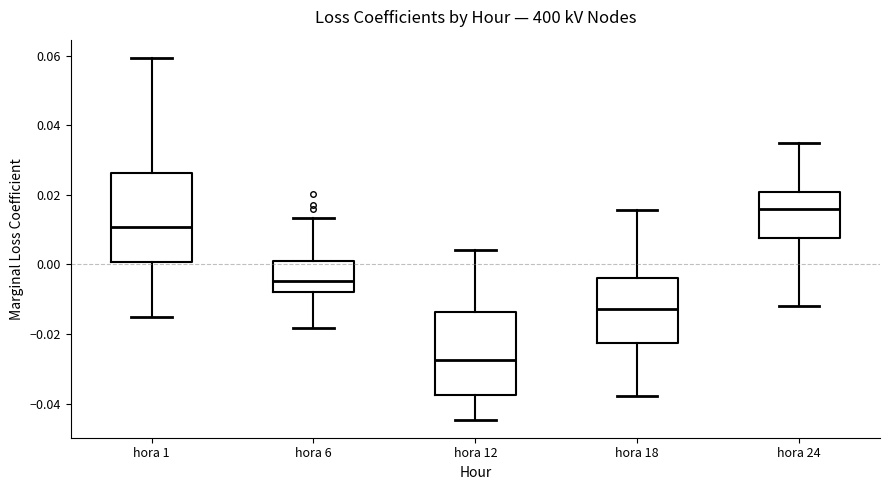

Reading left to right, transcribe this box plot: for each box, give where its median line is, the range the box spans, and where its two whiskers end, as read against the y-axis. The values are not printed on the chart, so give them approximately, as read against the axis.

hora 1: median 0.010, box 0.000 to 0.026, whiskers -0.014 to 0.060
hora 6: median -0.004, box -0.008 to 0.000, whiskers -0.018 to 0.014
hora 12: median -0.028, box -0.038 to -0.014, whiskers -0.044 to 0.004
hora 18: median -0.012, box -0.022 to -0.004, whiskers -0.038 to 0.016
hora 24: median 0.016, box 0.008 to 0.020, whiskers -0.012 to 0.034